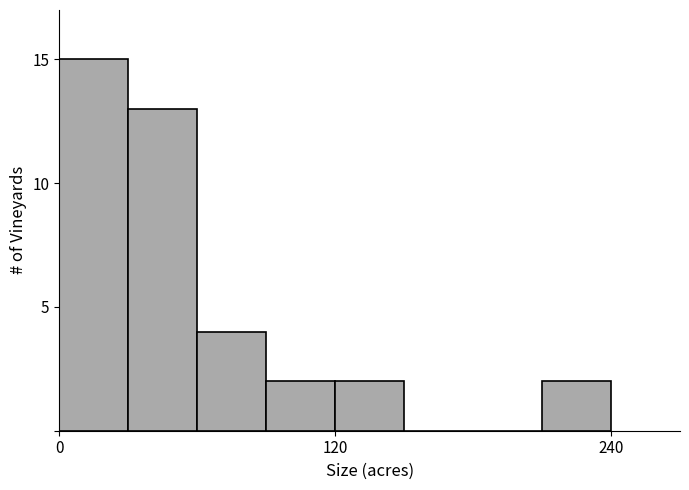

Around what value on the x-axis is the tallest bar? Give the approximate position of its centre, as read against the axis.

20